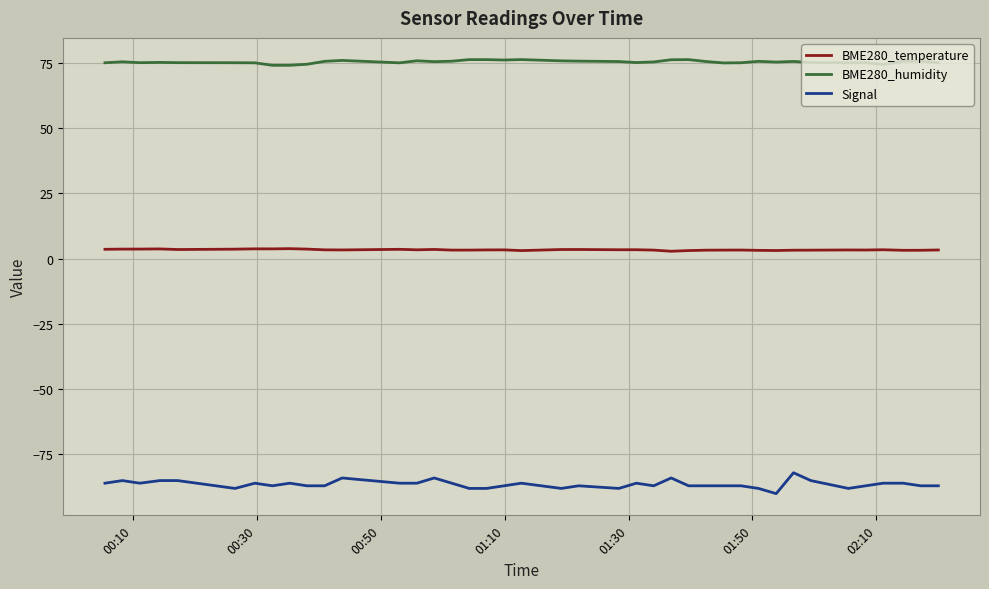

What is the sum of all BME280_humidity values?

3012.7